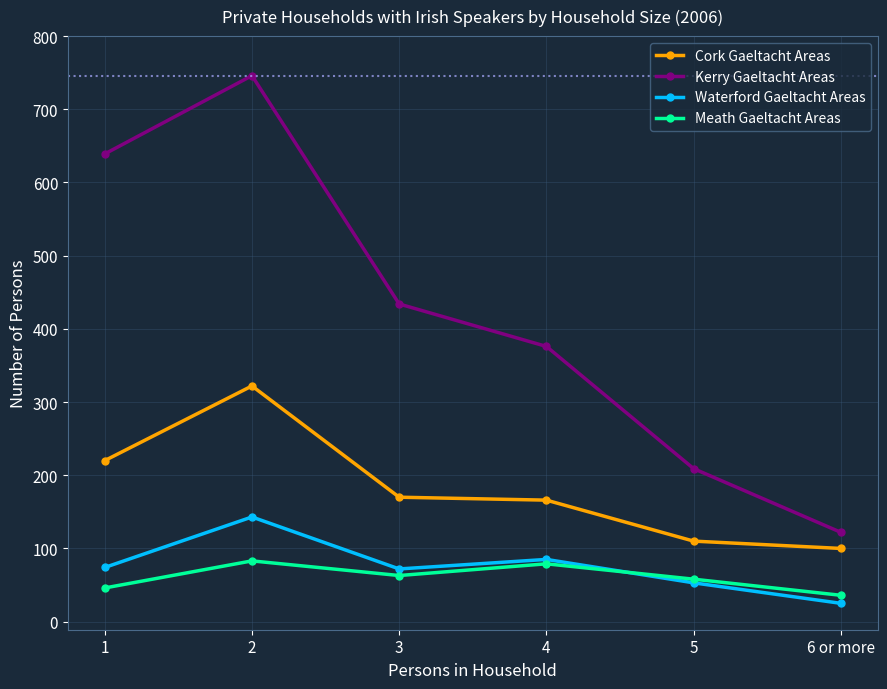

Which series changed the most between 4 and 6 or more?

Kerry Gaeltacht Areas